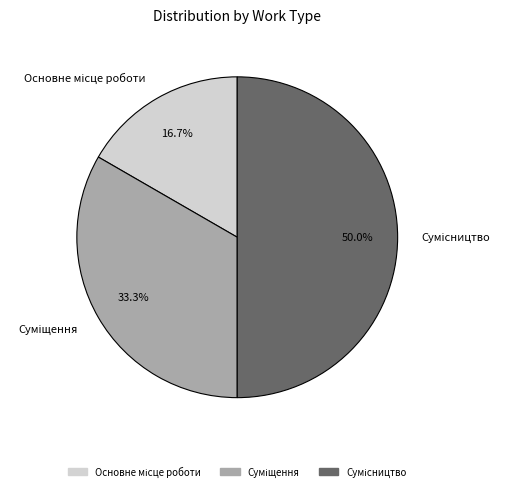

Combined, what portion of the pie is Сумісництво and Суміщення?

83.3%